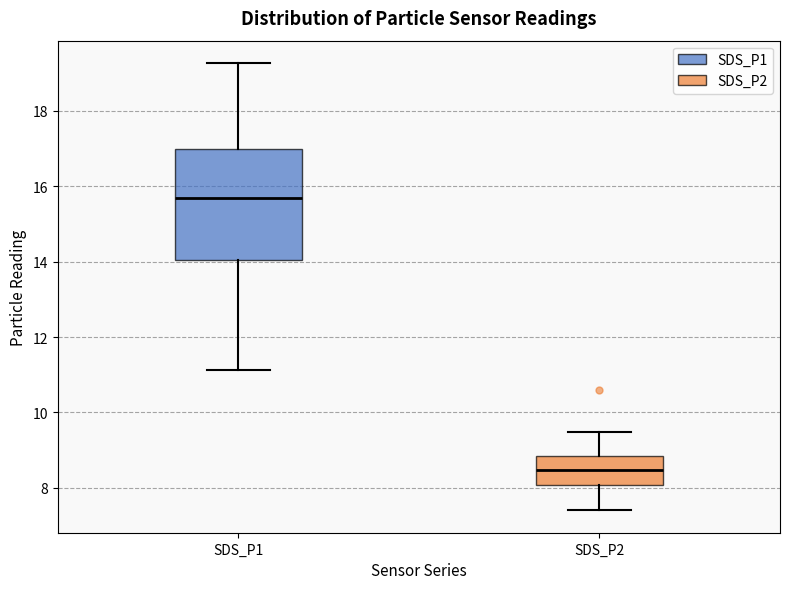

Reading left to right, transcribe this box plot: for each box, give where its median line is, the range the box spans, and where its two whiskers end, as read against the y-axis. The values are not printed on the chart, so give them approximately, as read against the axis.

SDS_P1: median 15.8, box 14.0 to 17.0, whiskers 11.2 to 19.2
SDS_P2: median 8.4, box 8.0 to 8.8, whiskers 7.4 to 9.4